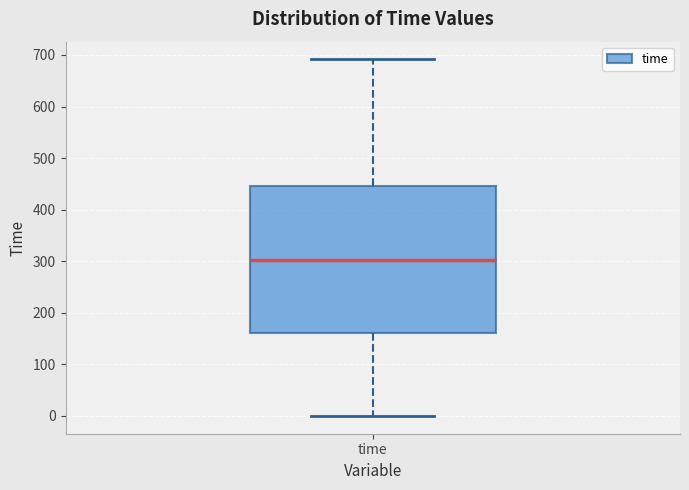

Where does the lower whisker of the box for time end on the y-axis? The values are not printed on the chart, so give them approximately, as read against the axis.

0